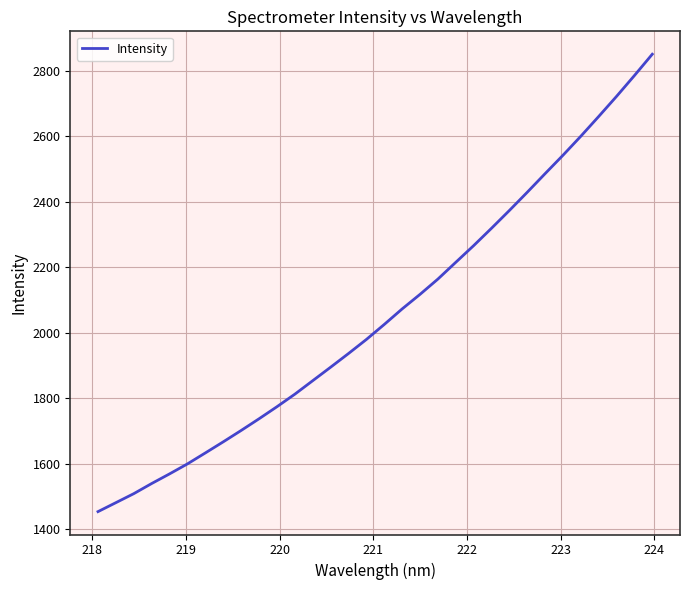

What is the difference between the maximum and minimum values?

1396.8